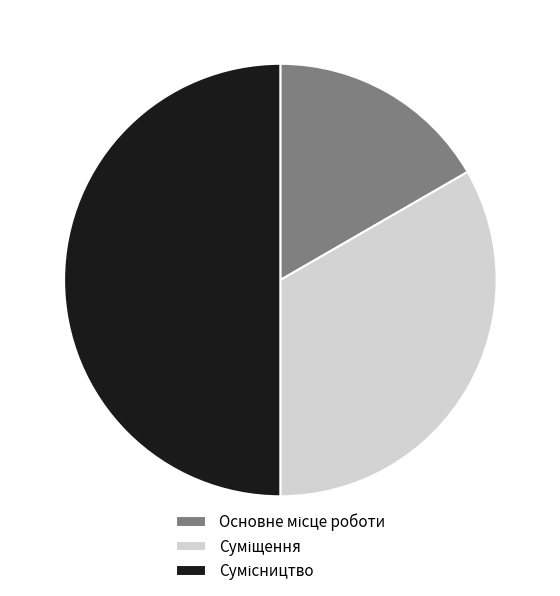

Between Сумісництво and Суміщення, which is larger?

Сумісництво